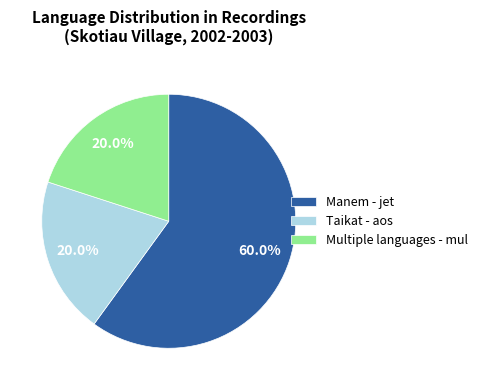

Which category has the biggest portion of the pie?

Manem - jet